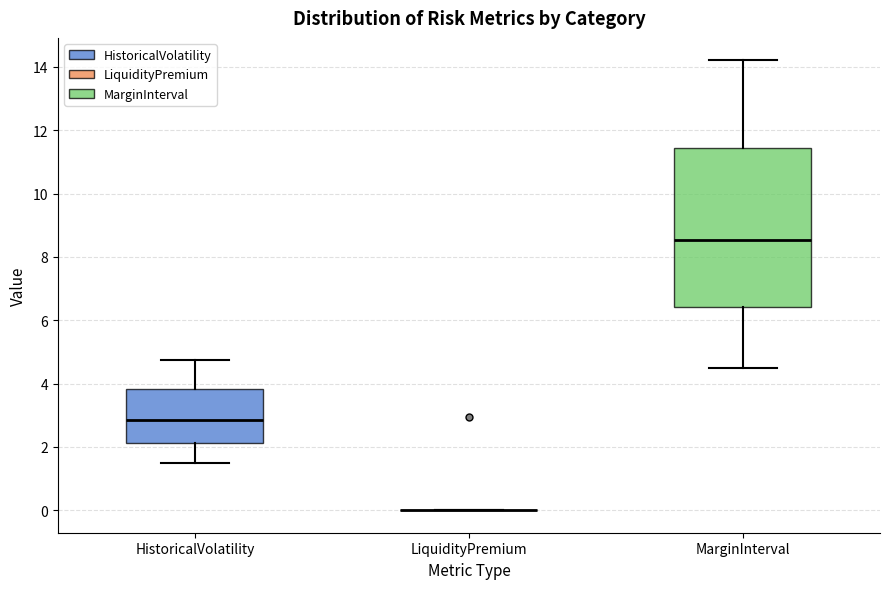

Reading left to right, read every box against the y-axis: the position of its median line, the range the box covers, and the ends of its whiskers. The values are not printed on the chart, so give them approximately, as read against the axis.

HistoricalVolatility: median 2.8, box 2.2 to 3.8, whiskers 1.6 to 4.8
LiquidityPremium: box collapsed to a line at 0.0, whiskers 0.0 to 0.0
MarginInterval: median 8.6, box 6.4 to 11.4, whiskers 4.6 to 14.2